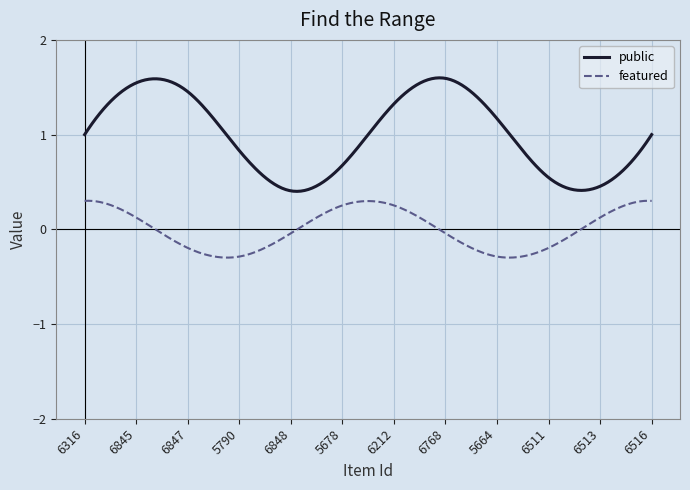

Which series has the largest total across all categories?

public